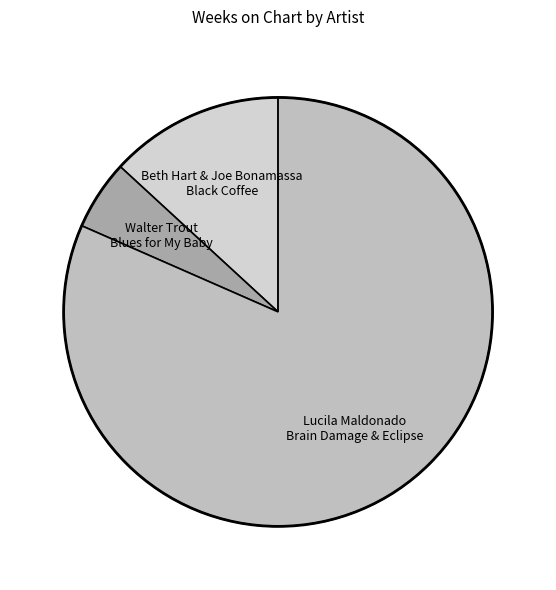

Rank the categories by value from highest to lowest.

Lucila Maldonado Brain Damage & Eclipse, Beth Hart & Joe Bonamassa Black Coffee, Walter Trout Blues for My Baby